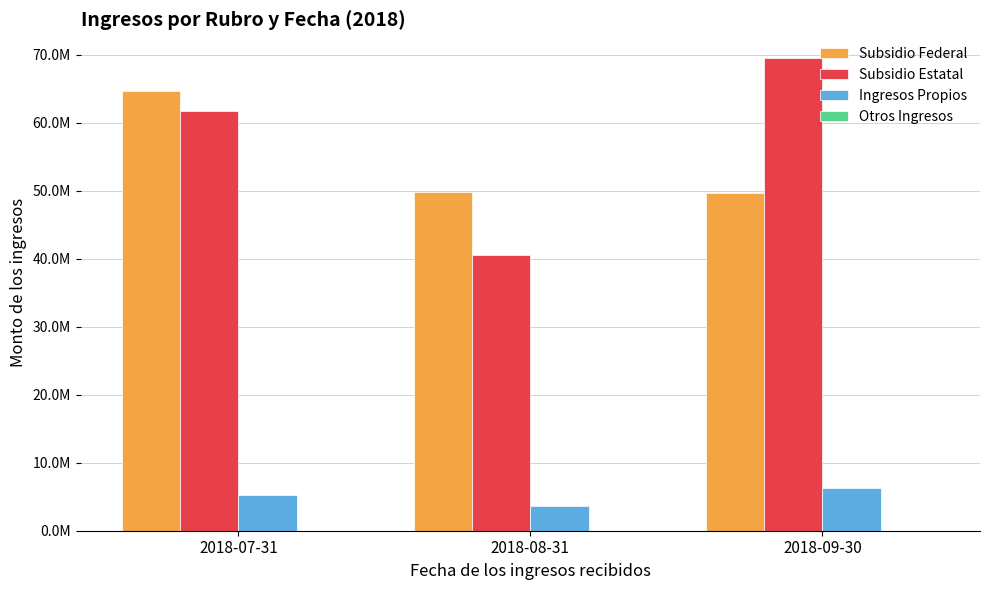

Reading left to right, extract all data points from this chart.

Subsidio Federal: 64649418.0	49775775.6	49726197.0
Subsidio Estatal: 61677580.5	40622506.5	69534935.5
Ingresos Propios: 5249515.0	3627246.0	6260826.0
Otros Ingresos: 4106.7	23557.1	20465.1